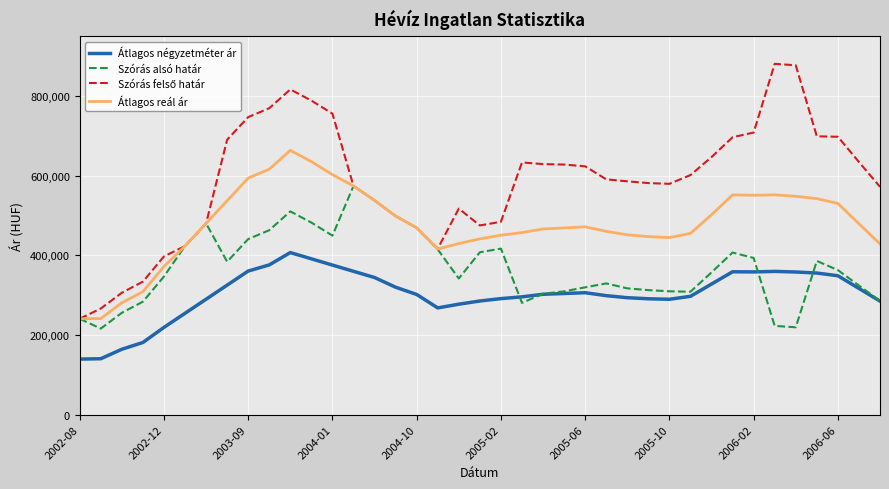

How many lines are shown in the chart?

4